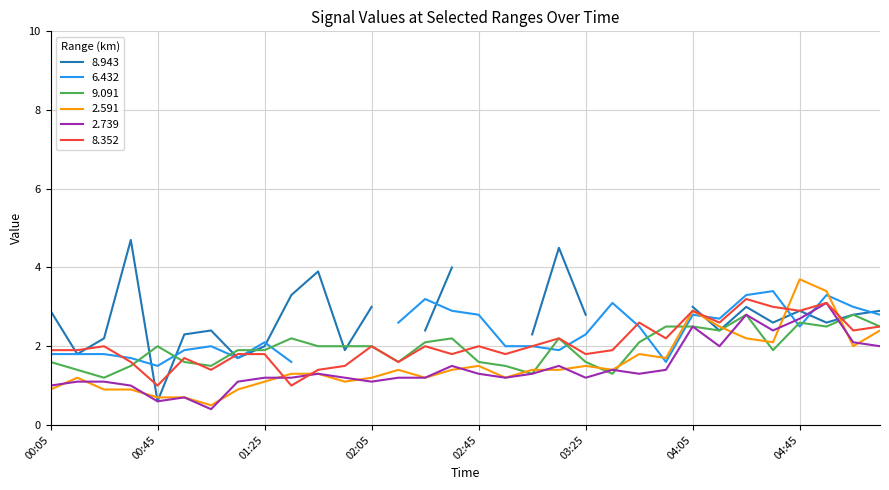

True or false: 8.352 has more than 1 interior local peaks.

True